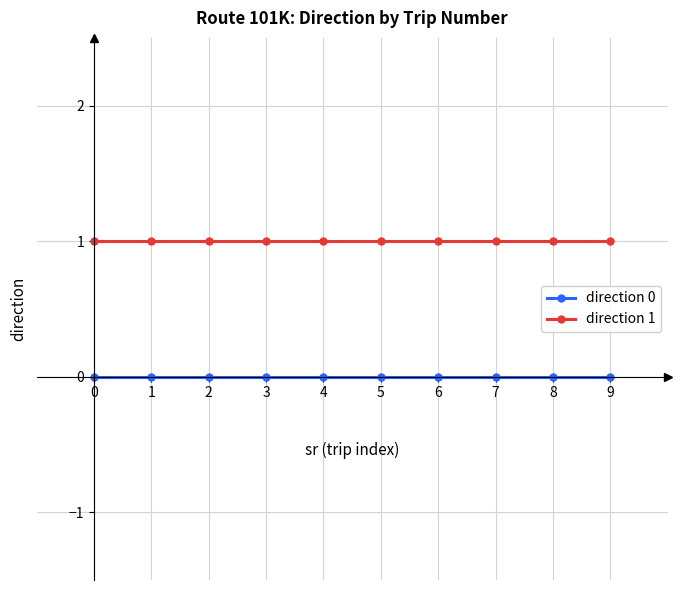

Rank the series by their maximum value, from highest to lowest.

direction 1, direction 0